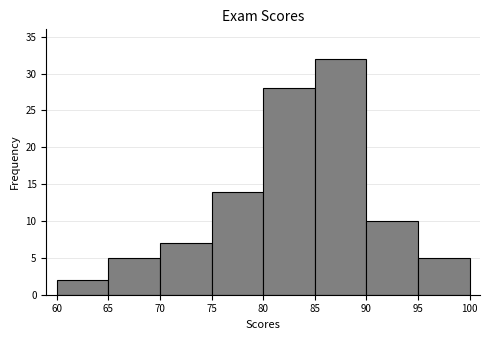

Which range on the x-axis has the tallest bar?

85 to 90